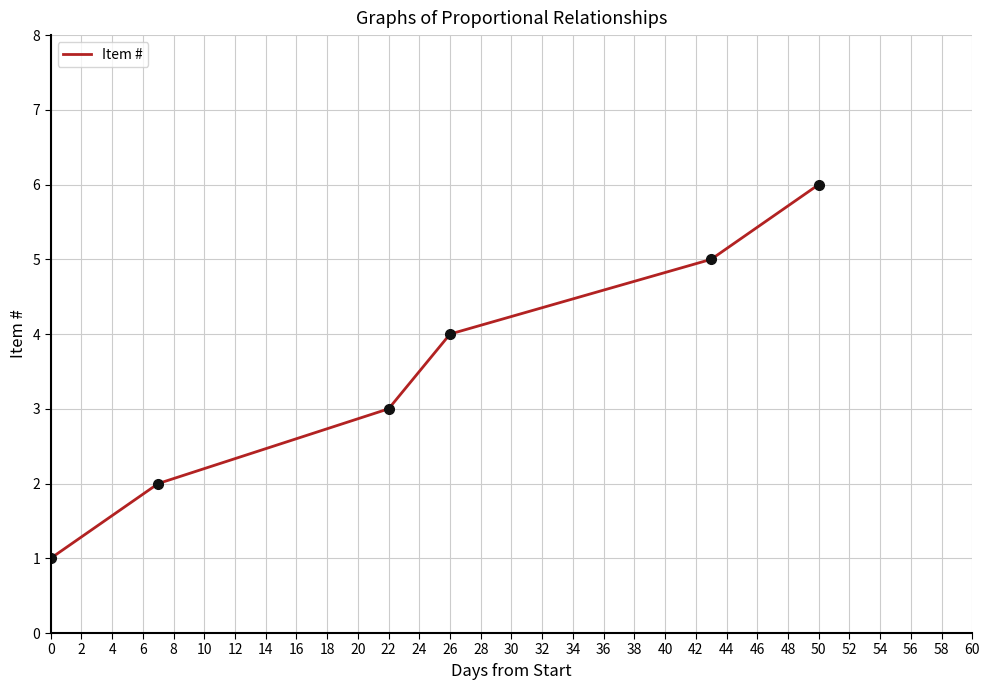

What is the difference between the maximum and second lowest values?

4